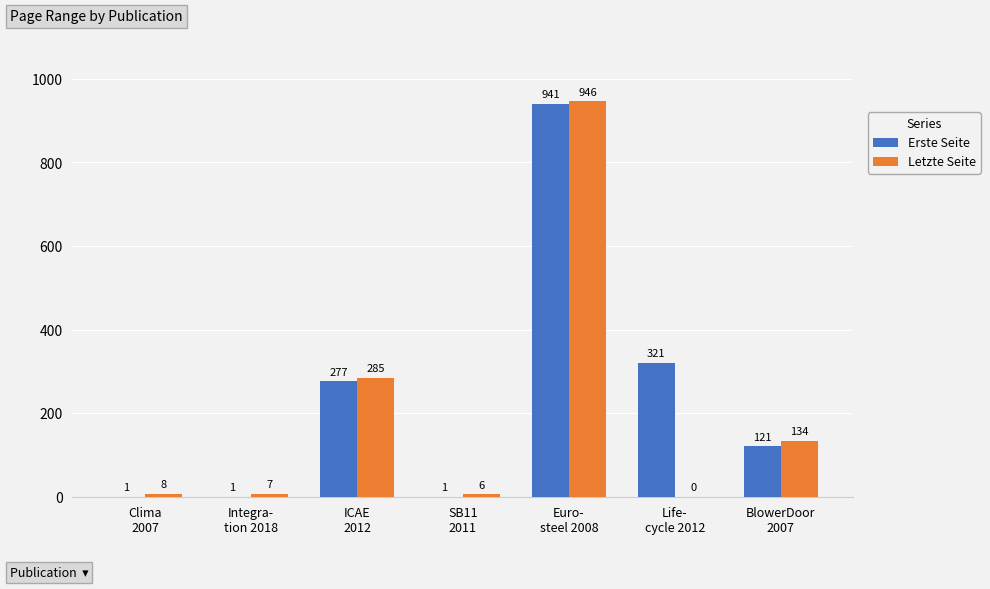

Count the number of data series in this chart.

2